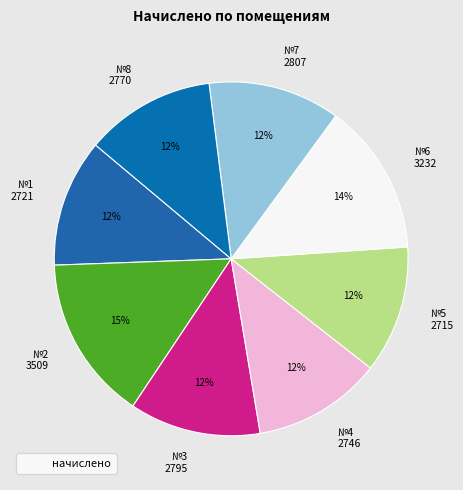

Is there any slice that represents more than half of the pie?

No